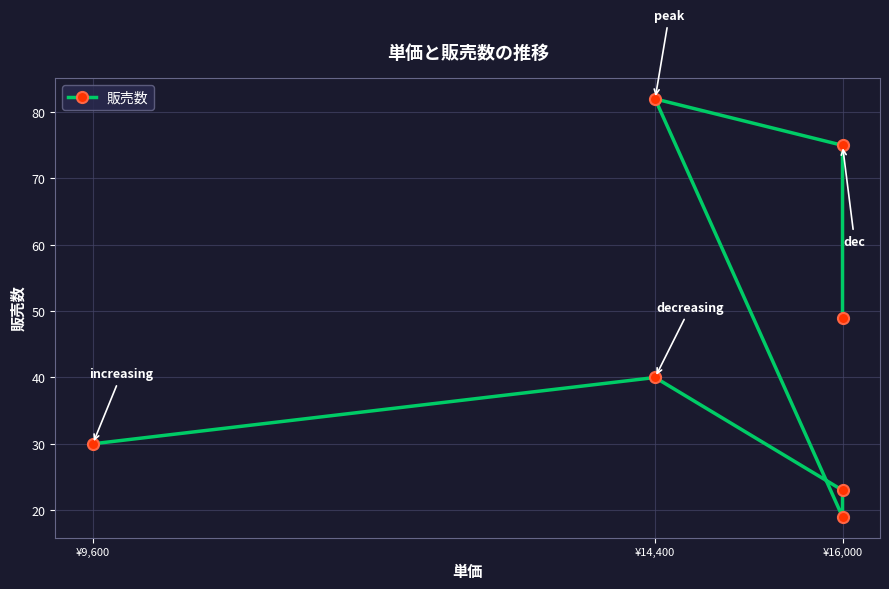

True or false: the data has more than 2 interior local peaks.

False